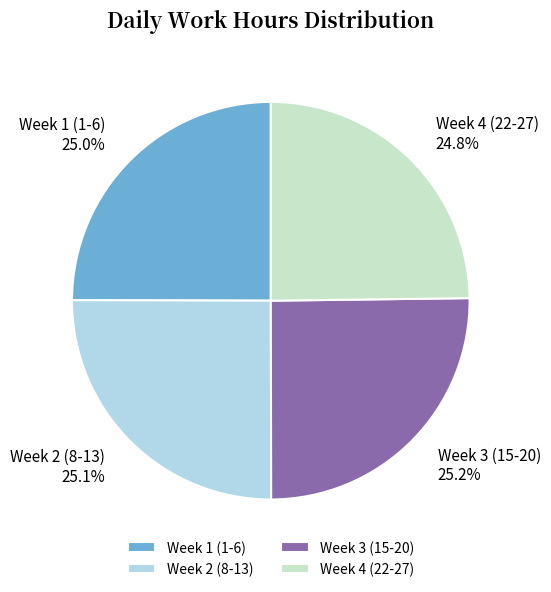

How many segments does this pie chart have?

4